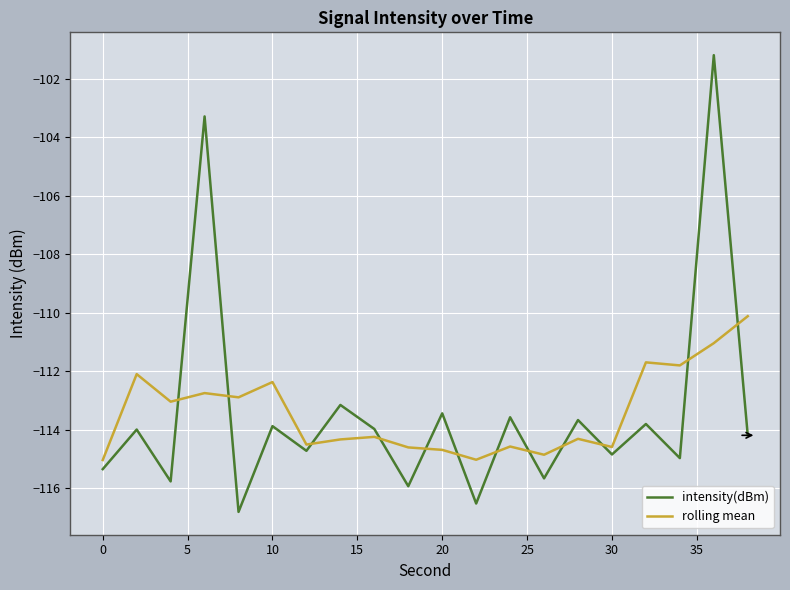

How many times do intensity(dBm) and rolling mean cross each other?

12